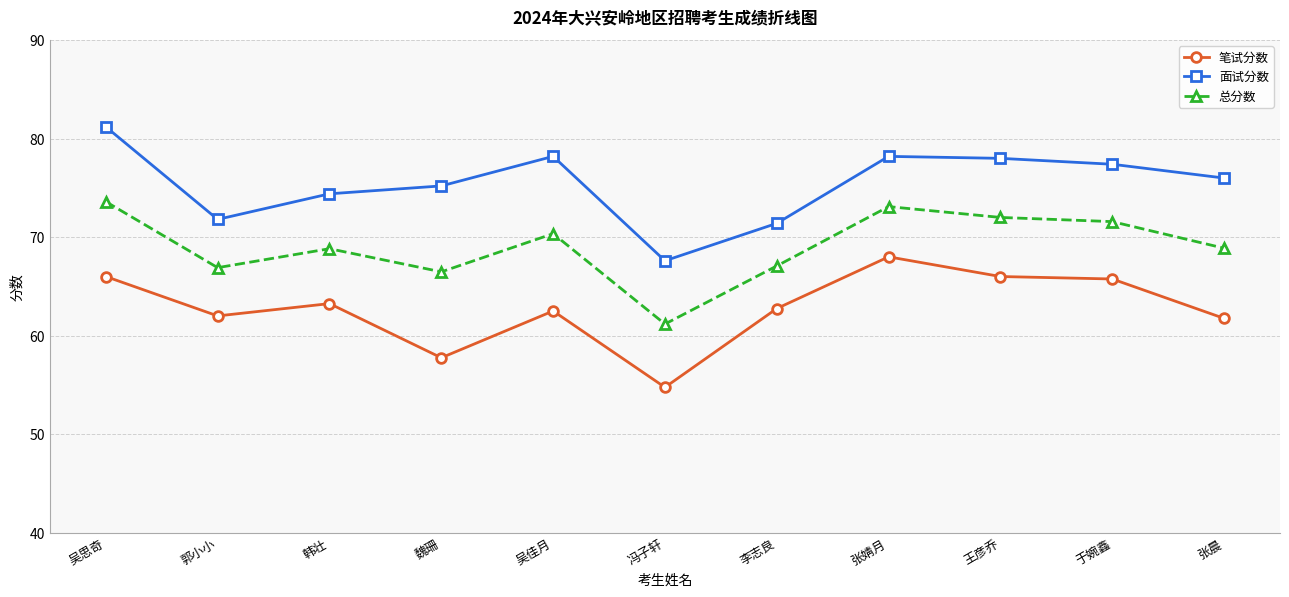

What are all the series names shown in the legend?

笔试分数, 面试分数, 总分数